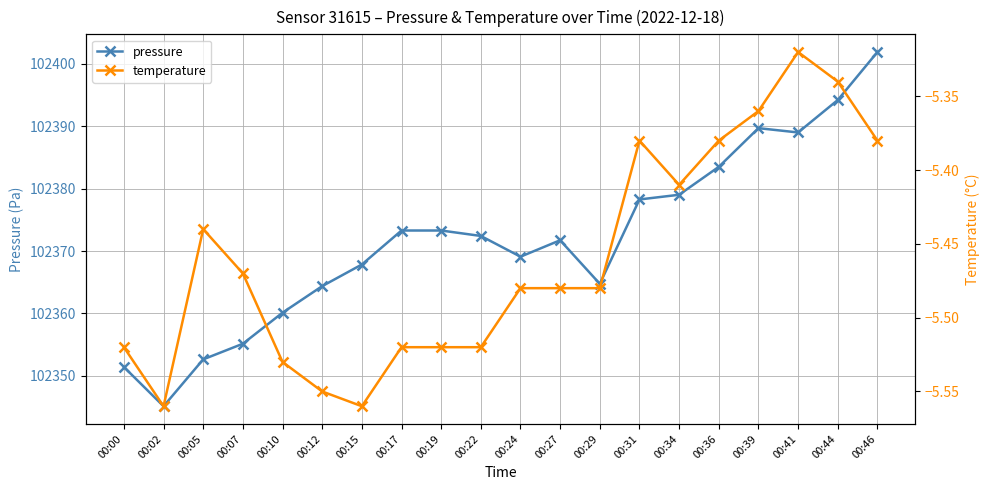

What is the value of the pressure point at the 1st from the left?

102351.4